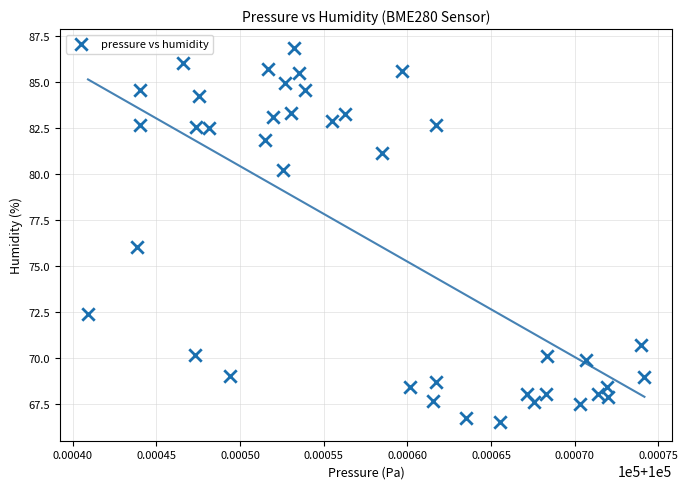

What is the range of Y values (max minus min)?

20.4